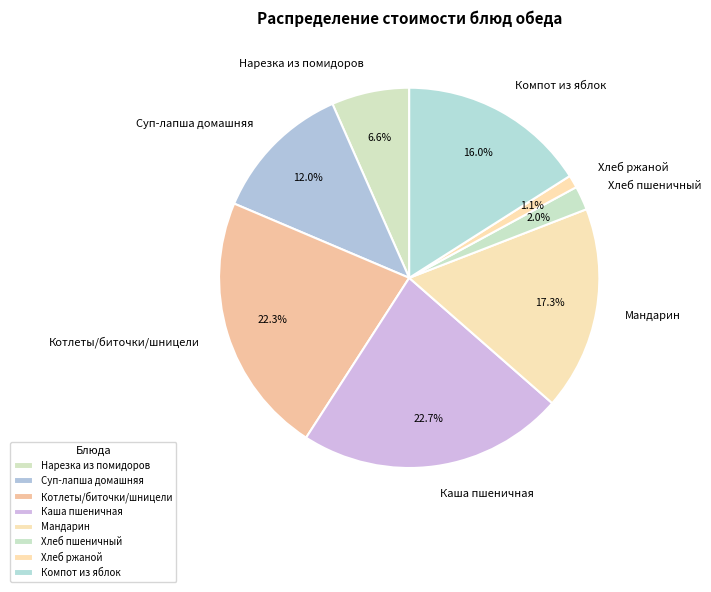

To the nearest percent, what portion does Суп-лапша домашняя represent?

12%